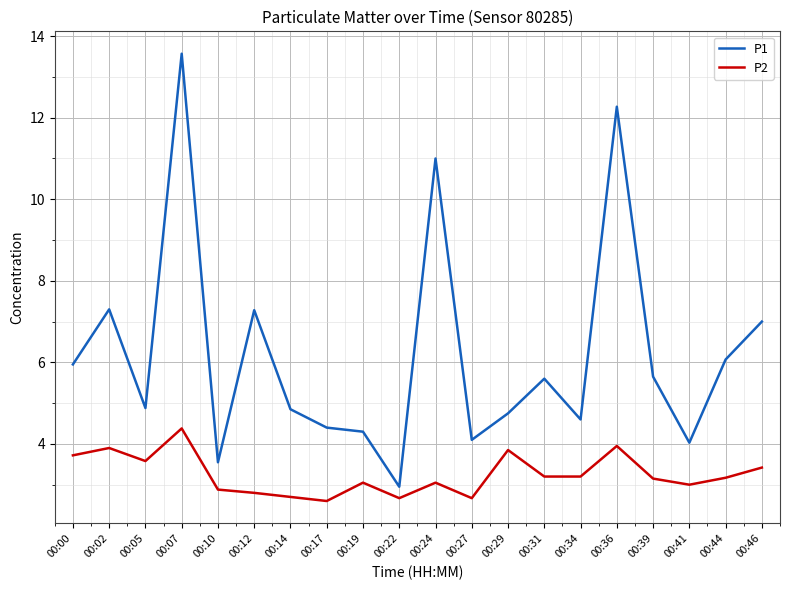

Is this an area chart (filled region under the line)?

No